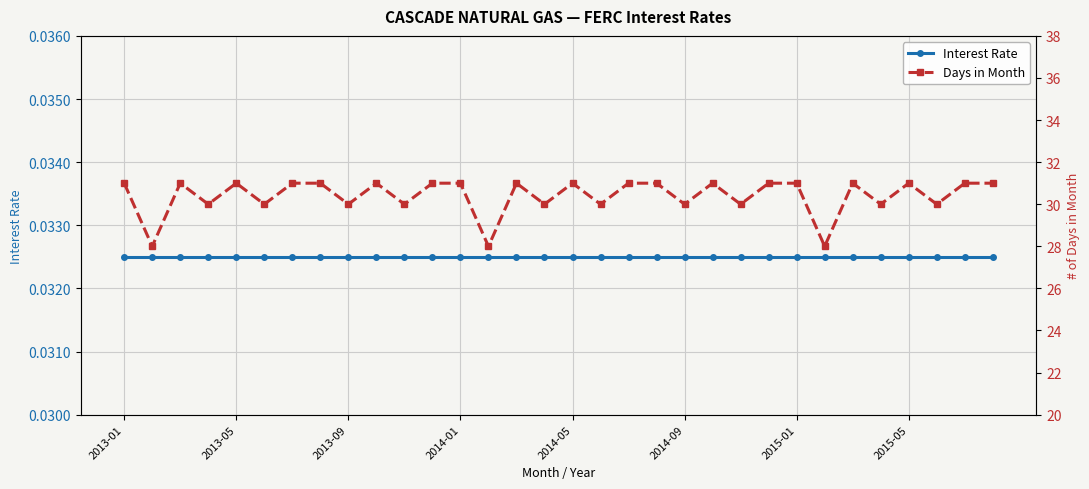

Between 2015-01 and 22, which series saw the biggest shift?

Days in Month